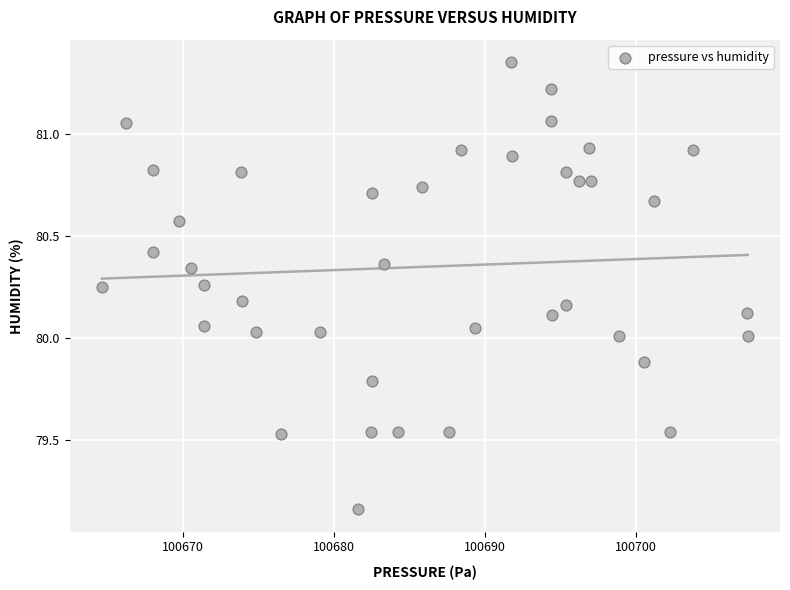

What is the range of X values (max minus min)?

42.7